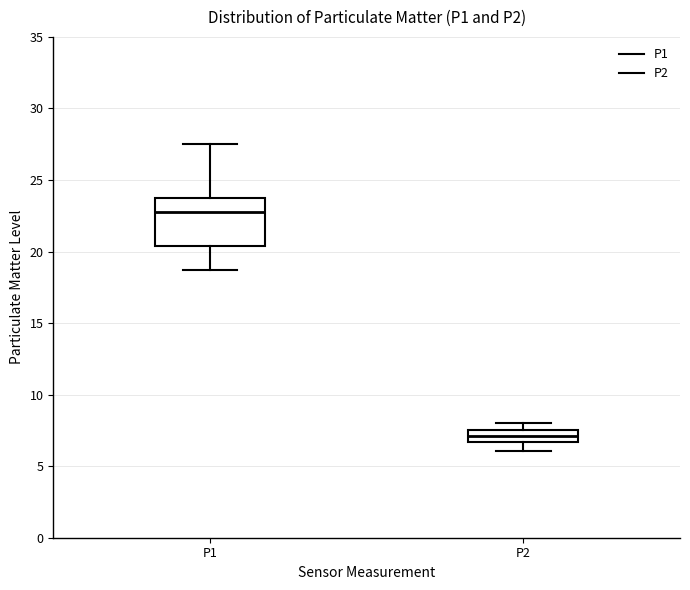

Reading left to right, read every box against the y-axis: the position of its median line, the range the box covers, and the ends of its whiskers. The values are not printed on the chart, so give them approximately, as read against the axis.

P1: median 22.5, box 20.5 to 23.5, whiskers 18.5 to 27.5
P2: median 7.0, box 6.5 to 7.5, whiskers 6.0 to 8.0